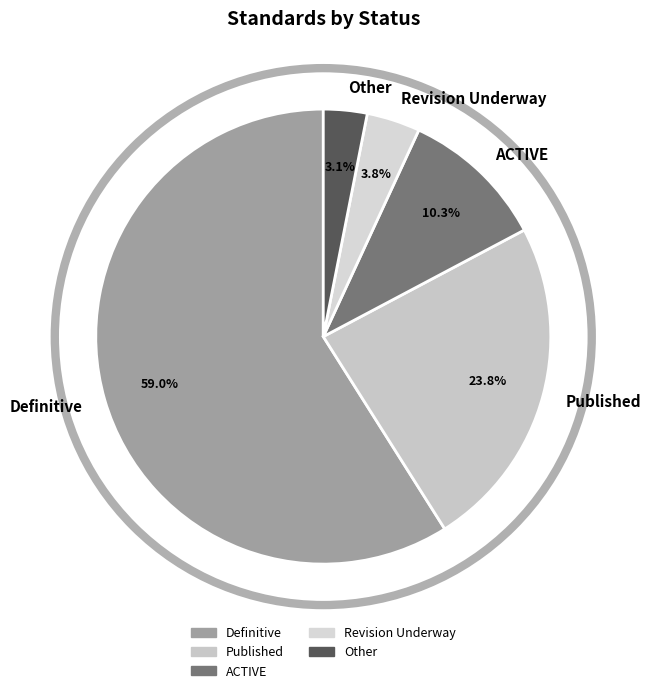

Count the number of slices in the pie.

5